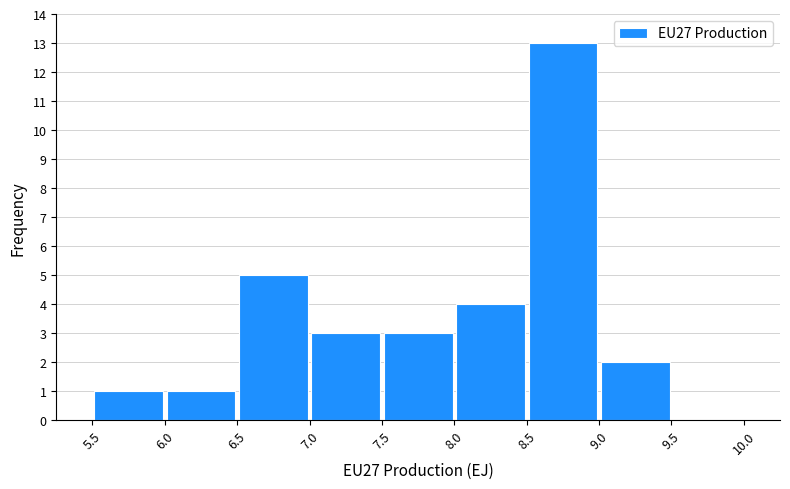

Reading left to right, transcribe this chart: for each bar, give the range it covers on the x-axis and its height. The values are not printed on the chart, so give them approximately, as read against the axis.

5.5 to 6.0: 1
6.0 to 6.5: 1
6.5 to 7.0: 5
7.0 to 7.5: 3
7.5 to 8.0: 3
8.0 to 8.5: 4
8.5 to 9.0: 13
9.0 to 9.5: 2
9.5 to 10.0: 0